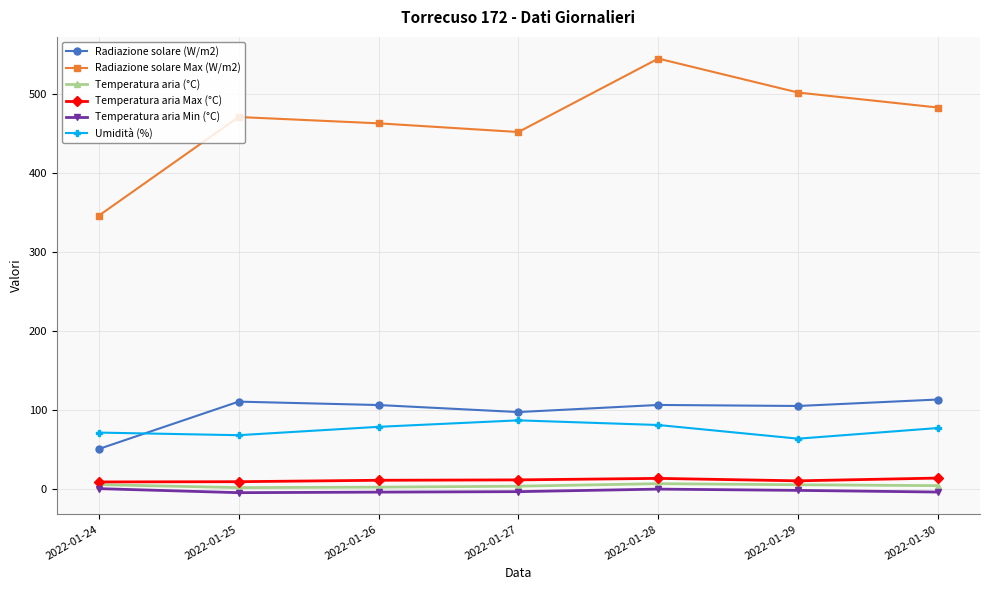

What is the difference between the second highest and minimum values in the Umidità (%) series?

17.3